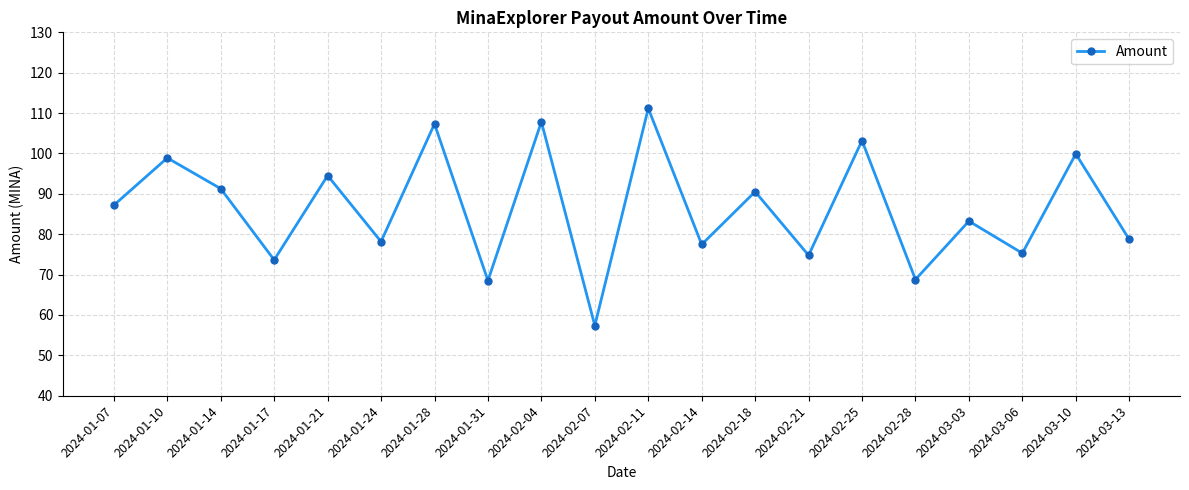

Which has a higher value, 2024-01-31 or 2024-01-24?

2024-01-24